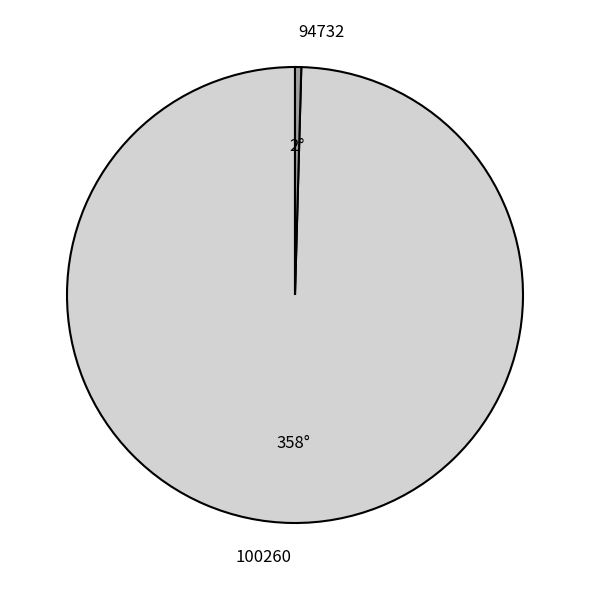

Is the sum of 100260 and 94732 greater than half?

Yes